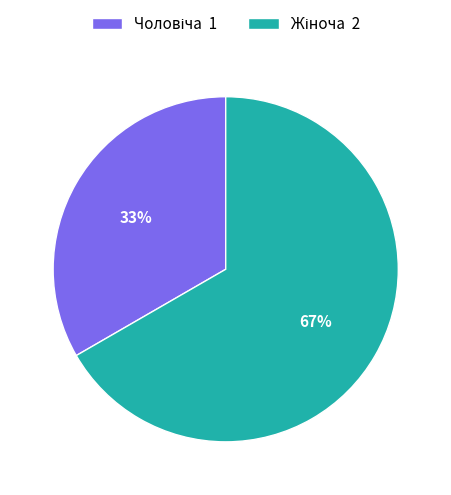

To the nearest percent, what is the average slice percentage?

50%